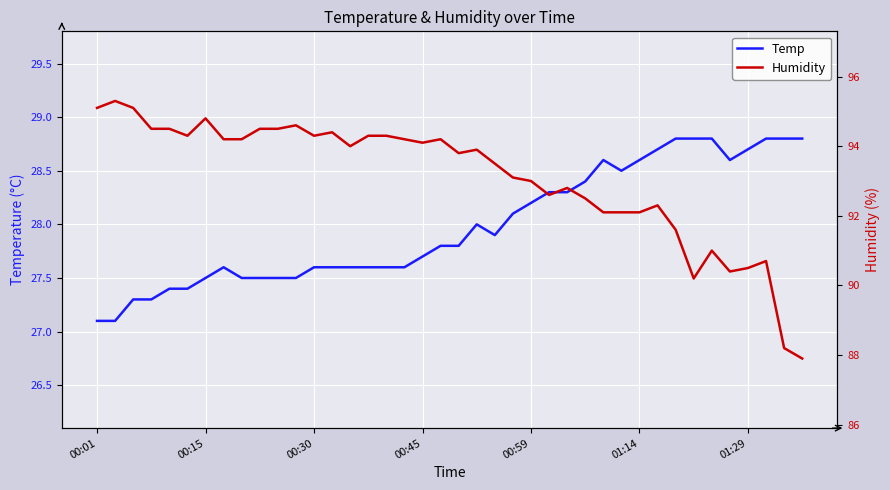

Which series has the widest spread of values?

Humidity